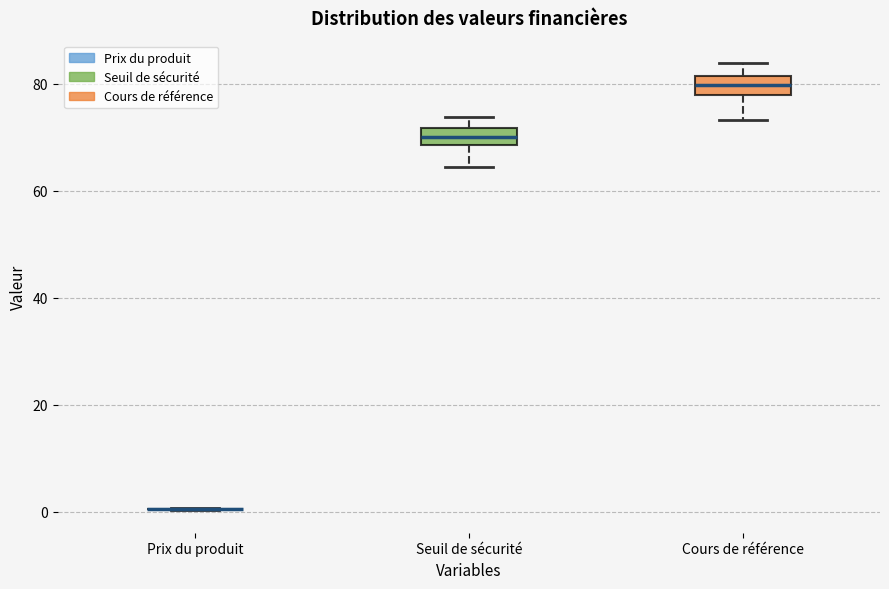

Where does the median line of the box for Cours de référence sit on the y-axis? The values are not printed on the chart, so give them approximately, as read against the axis.

80